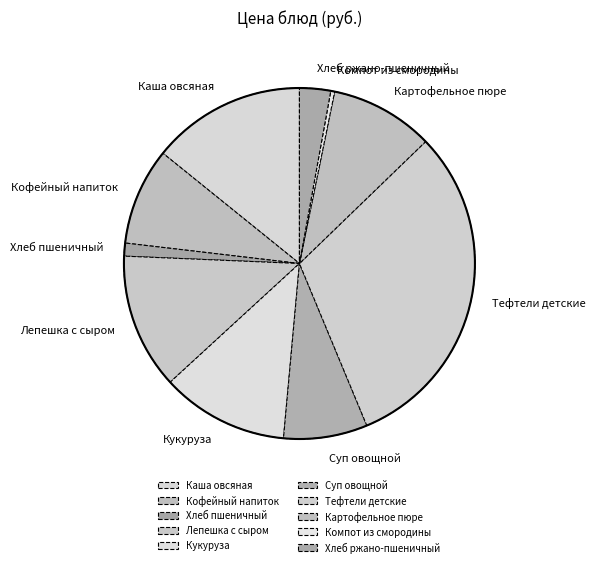

The Картофельное пюре slice represents 10% of the pie. True or false?

True